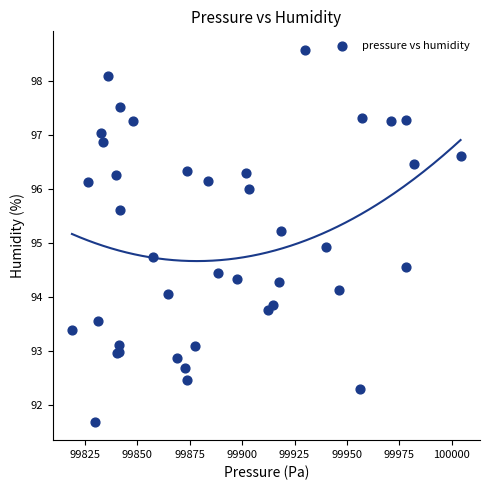

What Y value in the scatter plot is closest to 95?

94.9